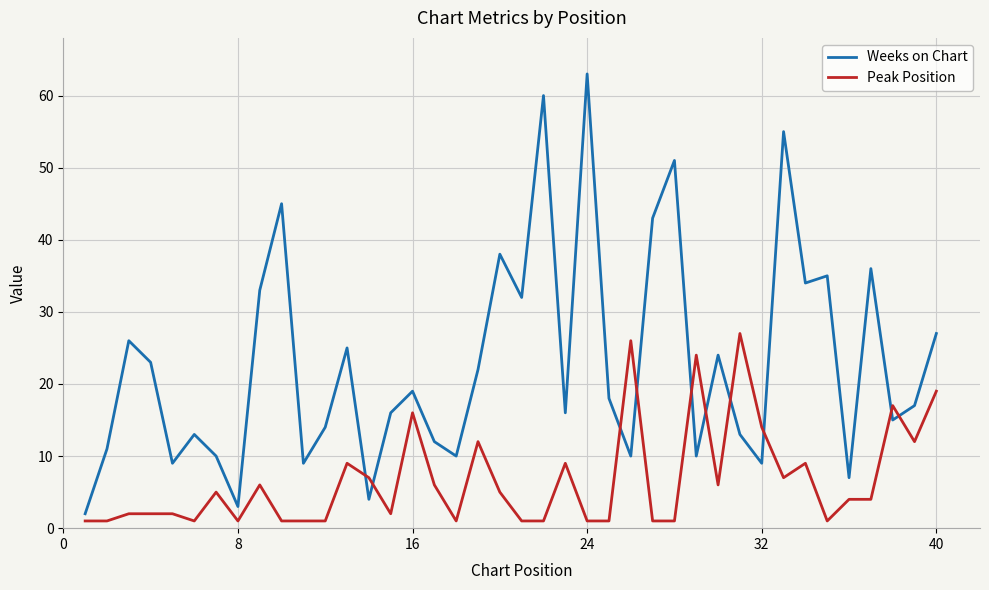

Which series has the largest range (max minus min)?

Weeks on Chart